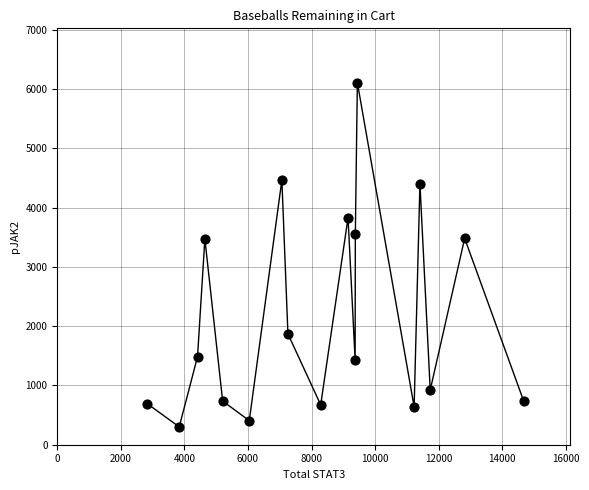

What is the range of X values (max minus min)?

11838.4